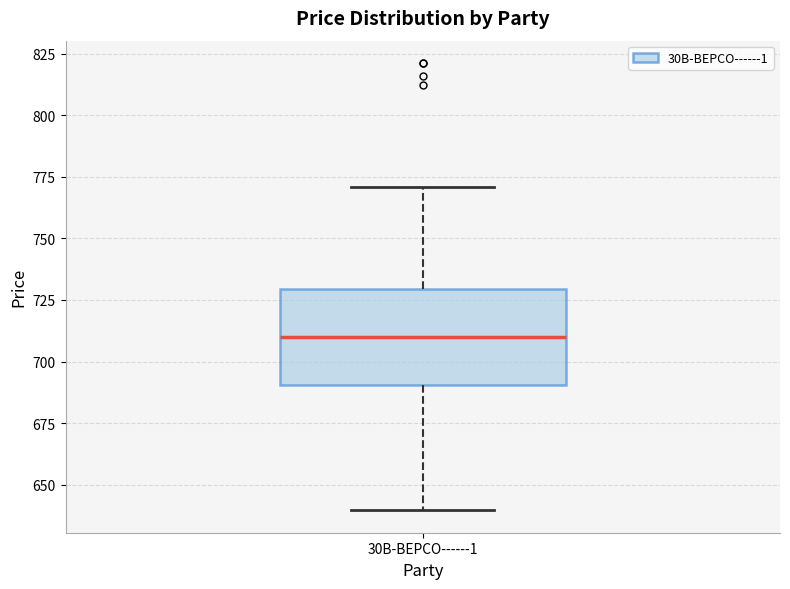

Transcribe this box plot: give where the median line is, the range the box spans, and where the two whiskers end, as read against the y-axis. The values are not printed on the chart, so give them approximately, as read against the axis.

median 710, box 690 to 730, whiskers 640 to 770